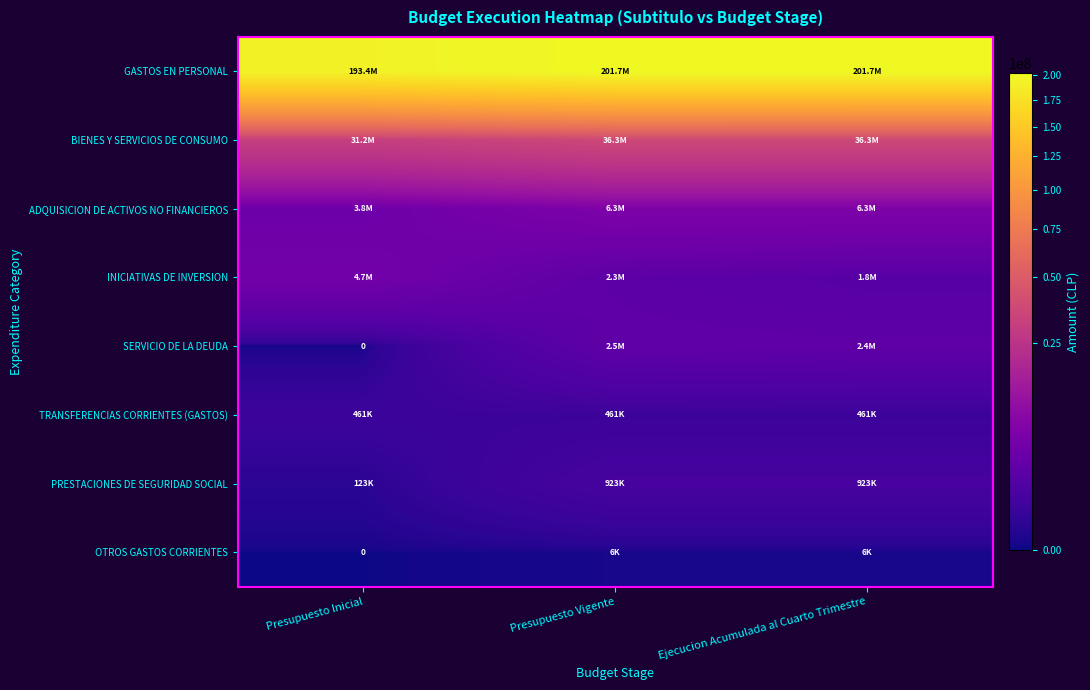

What is the sum of the INICIATIVAS DE INVERSION values at Ejecucion Acumulada al Cuarto Trimestre and Presupuesto Inicial?

6530574